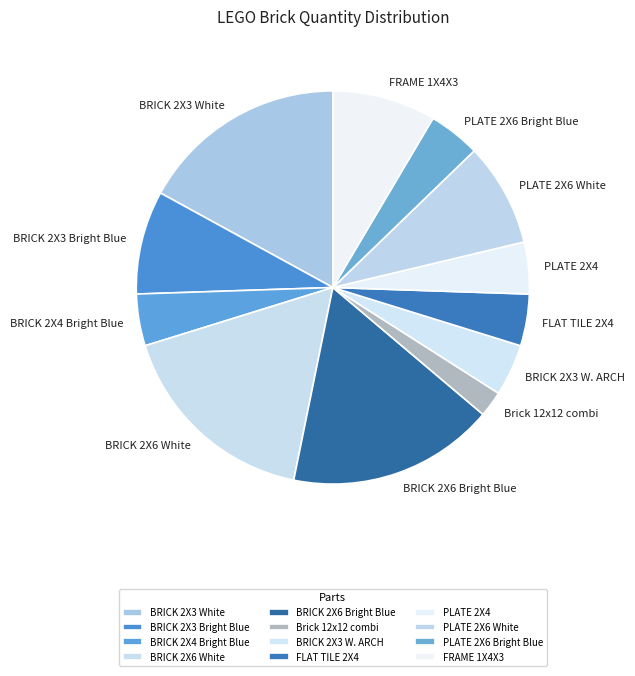

What is the ratio of the value at BRICK 2X3 W. ARCH to the value at BRICK 2X3 Bright Blue?

0.5